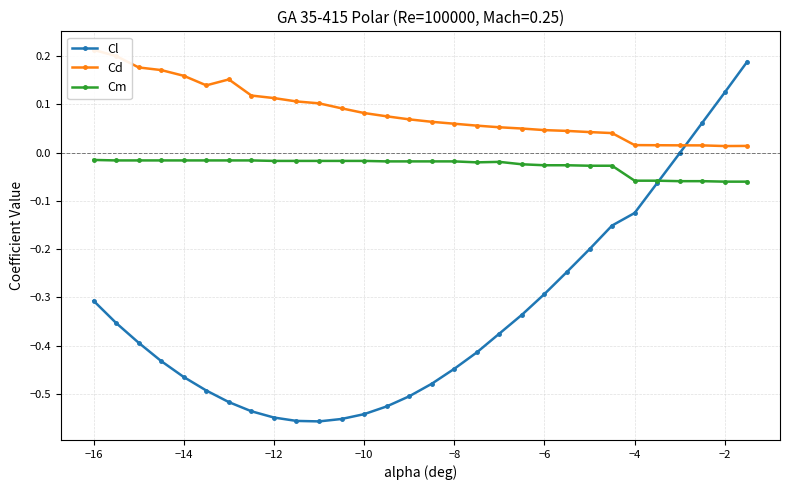

Does the chart have visible grid lines?

Yes